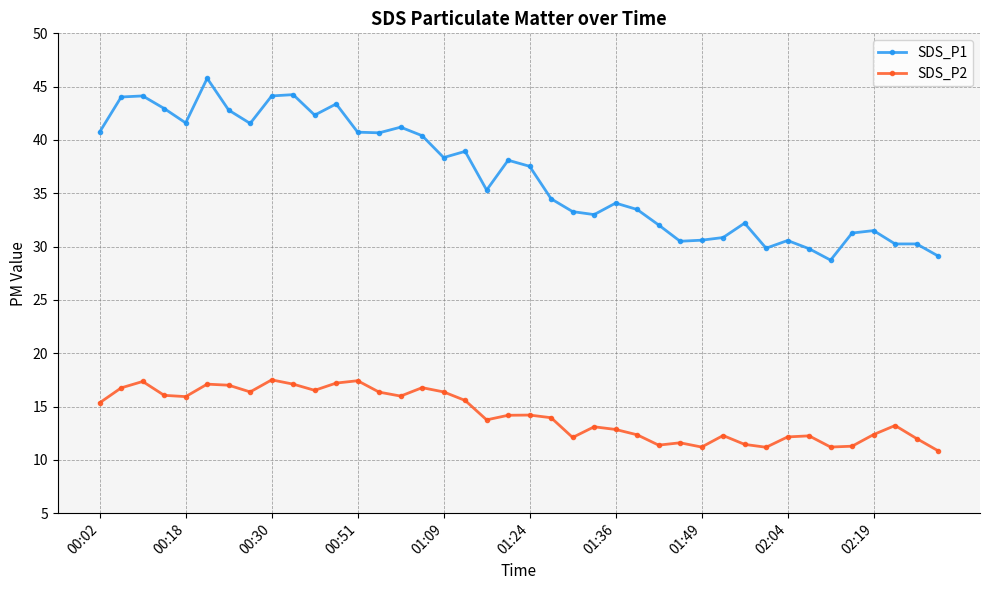

List the series in order of their peak value, highest first.

SDS_P1, SDS_P2